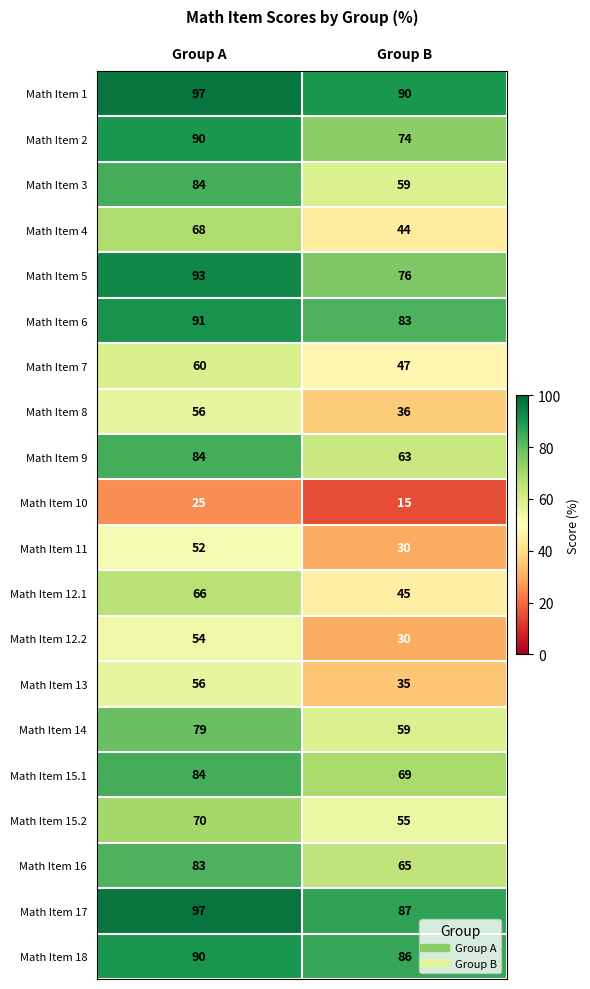

Read the Math Item 8 value at Group A.

56